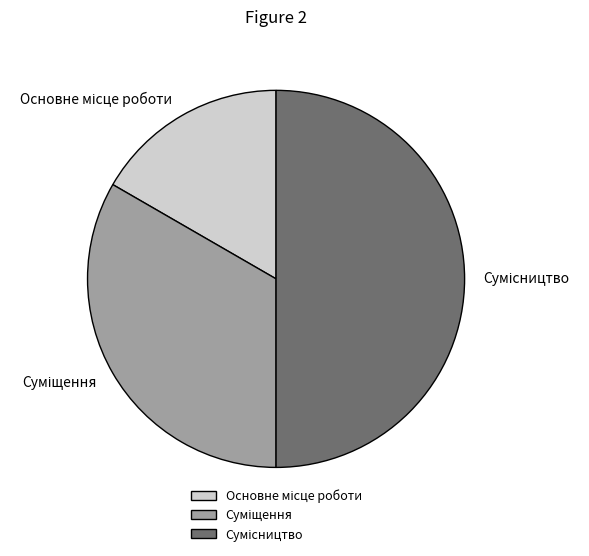

How many segments does this pie chart have?

3